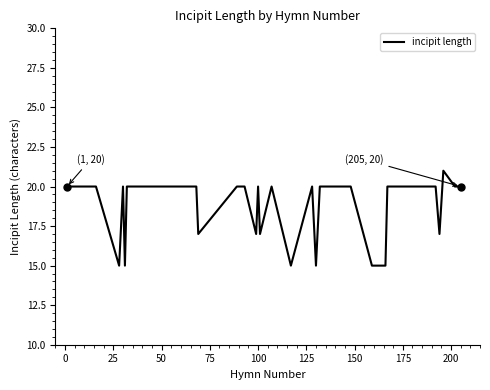

What is the smallest value displayed?

15